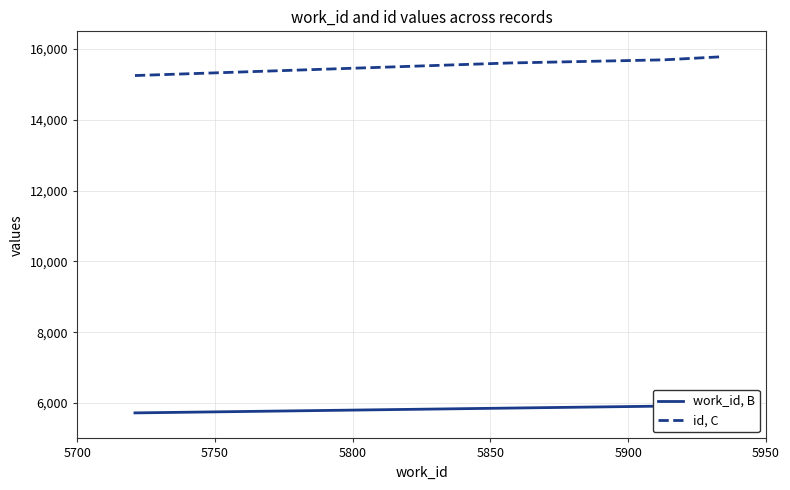

What is the highest value of the id, C series?

15778